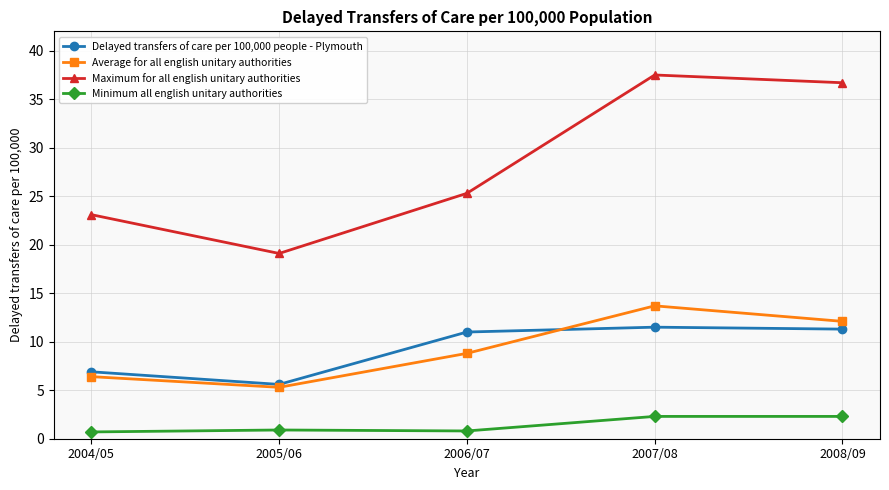

Does the chart display data point markers on the line(s)?

Yes